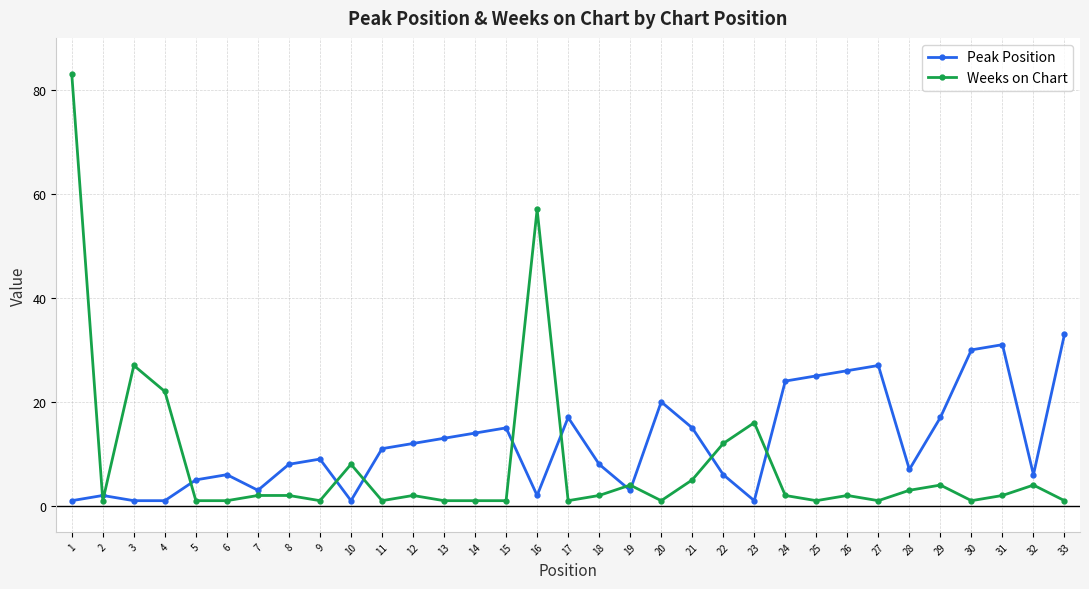

At which category is the sum across all series the highest?

1